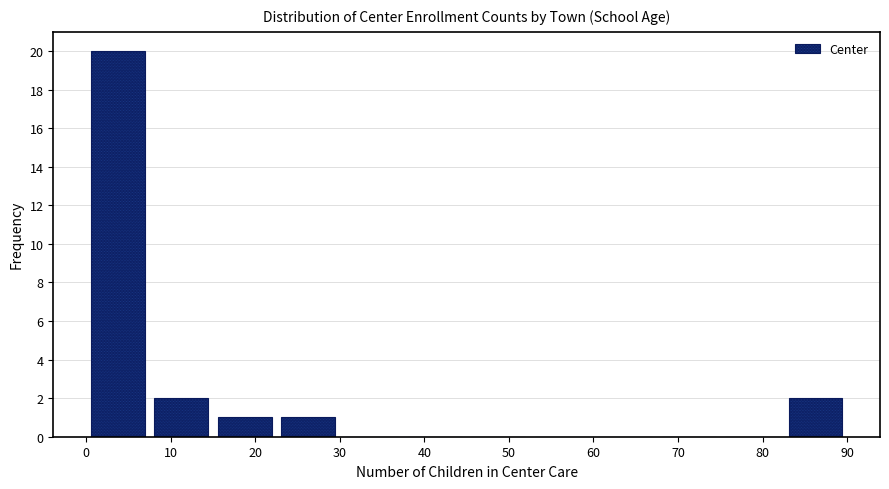

Reading left to right, list every bar in this chart as the range it spans on the x-axis followed by its height. Neither the bar edges nor the heights are printed on the chart, so give them approximately, as read against the axes.

0.0 to 7.5: 20
7.5 to 15.0: 2
15.0 to 22.5: 1
22.5 to 30.0: 1
30.0 to 37.5: 0
37.5 to 45.0: 0
45.0 to 52.5: 0
52.5 to 60.0: 0
60.0 to 67.5: 0
67.5 to 75.0: 0
75.0 to 82.5: 0
82.5 to 90.0: 2